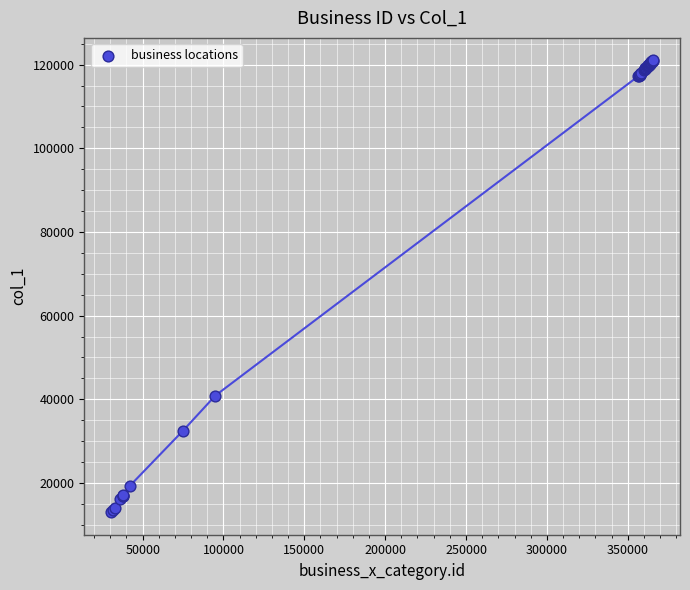

What Y value in the scatter plot is closest to 67009?

40895